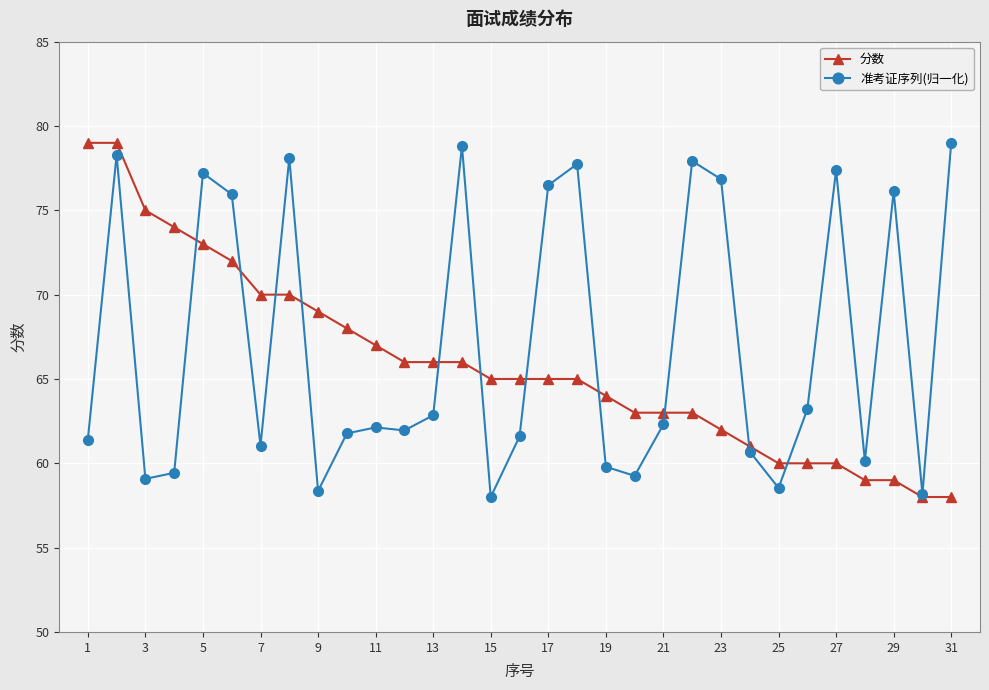

Reading left to right, what are all the values shown in this chart?

分数: 79.0	79.0	75.0	74.0	73.0	72.0	70.0	70.0	69.0	68.0	67.0	66.0	66.0	66.0	65.0	65.0	65.0	65.0	64.0	63.0	63.0	63.0	62.0	61.0	60.0	60.0	60.0	59.0	59.0	58.0	58.0
准考证序列(归一化): 61.4	78.3	59.1	59.4	77.2	75.9	61.1	78.1	58.4	61.8	62.1	61.9	62.8	78.8	58.0	61.6	76.5	77.7	59.8	59.3	62.3	77.9	76.8	60.7	58.5	63.2	77.4	60.2	76.1	58.2	79.0